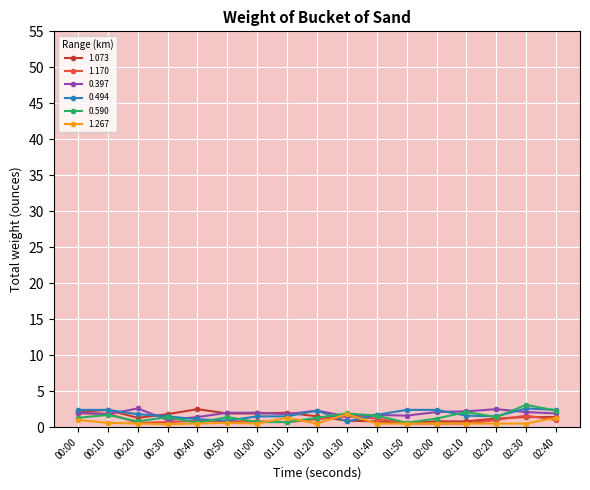

What is the lowest value of the 1.170 series?

0.5